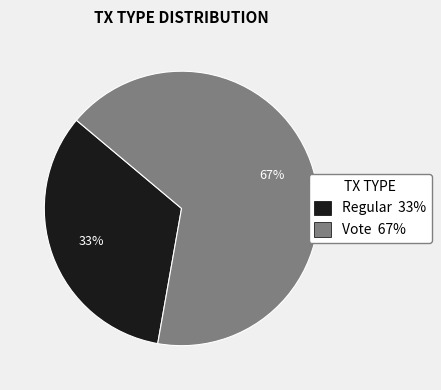

Does Regular account for over 50% of the chart?

No